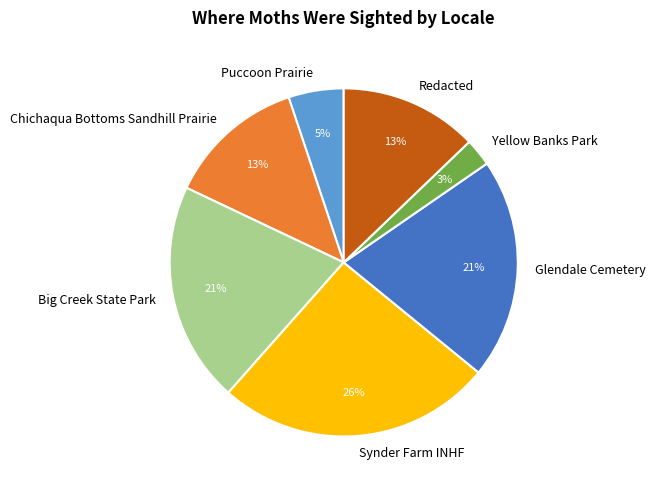

What is the smallest slice in the pie chart?

Yellow Banks Park